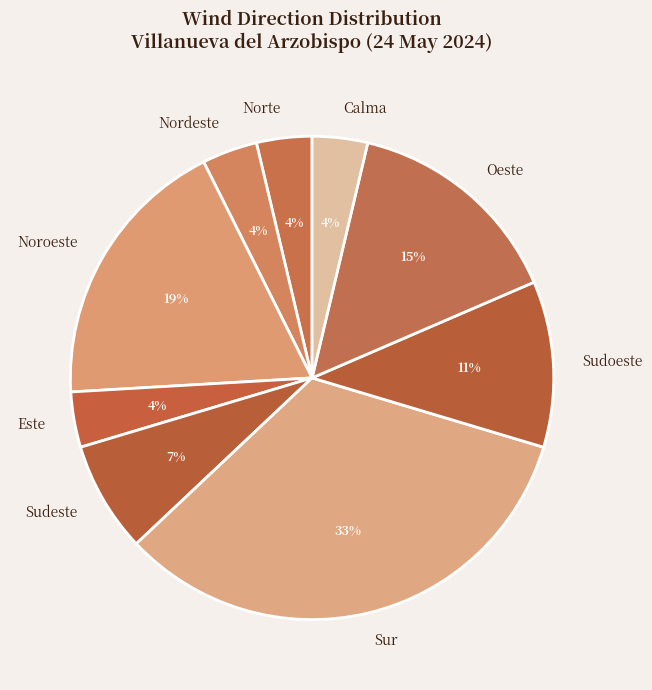

To the nearest percent, what is the average slice percentage?

11%